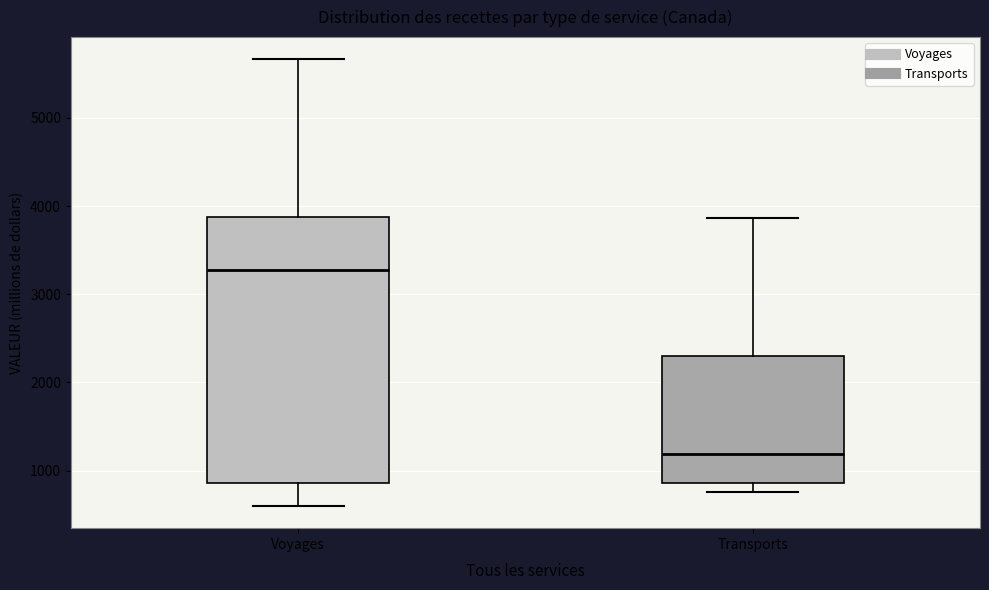

Reading left to right, read every box against the y-axis: the position of its median line, the range the box covers, and the ends of its whiskers. The values are not printed on the chart, so give them approximately, as read against the axis.

Voyages: median 3300, box 900 to 3900, whiskers 600 to 5700
Transports: median 1200, box 900 to 2300, whiskers 800 to 3900